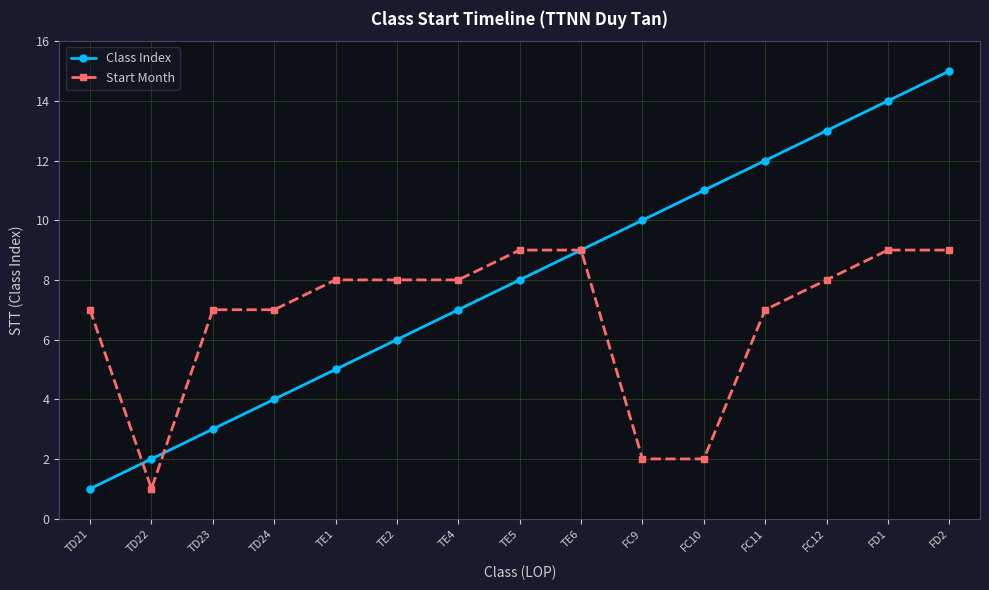

At which category is the sum across all series the highest?

FD2